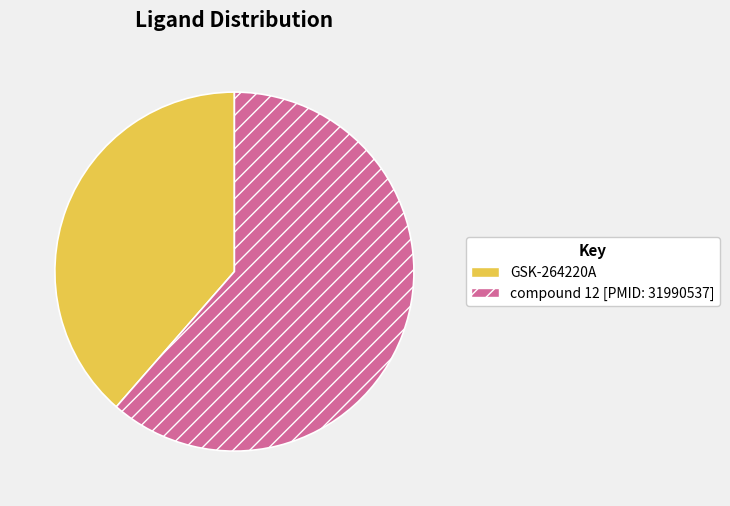

Approximately how many times larger is the value at GSK-264220A compared to compound 12 [PMID: 31990537]?

0.6